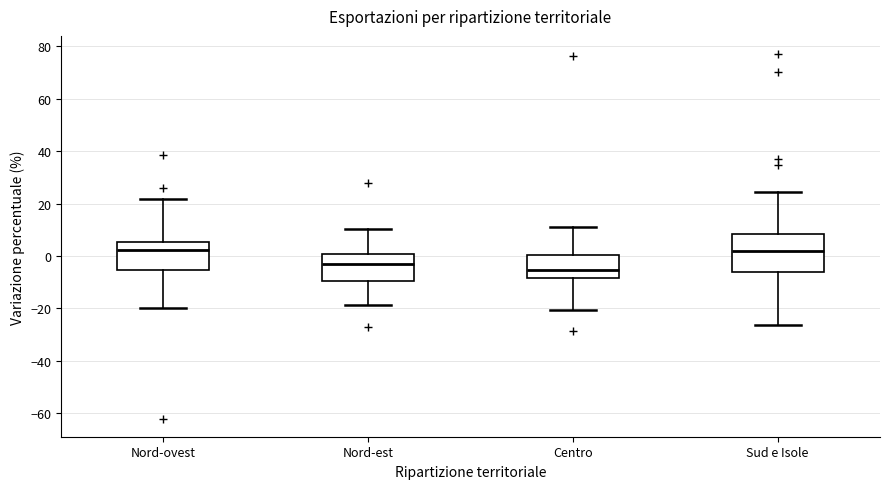

Where does the median line of the box for Nord-est sit on the y-axis? The values are not printed on the chart, so give them approximately, as read against the axis.

-4